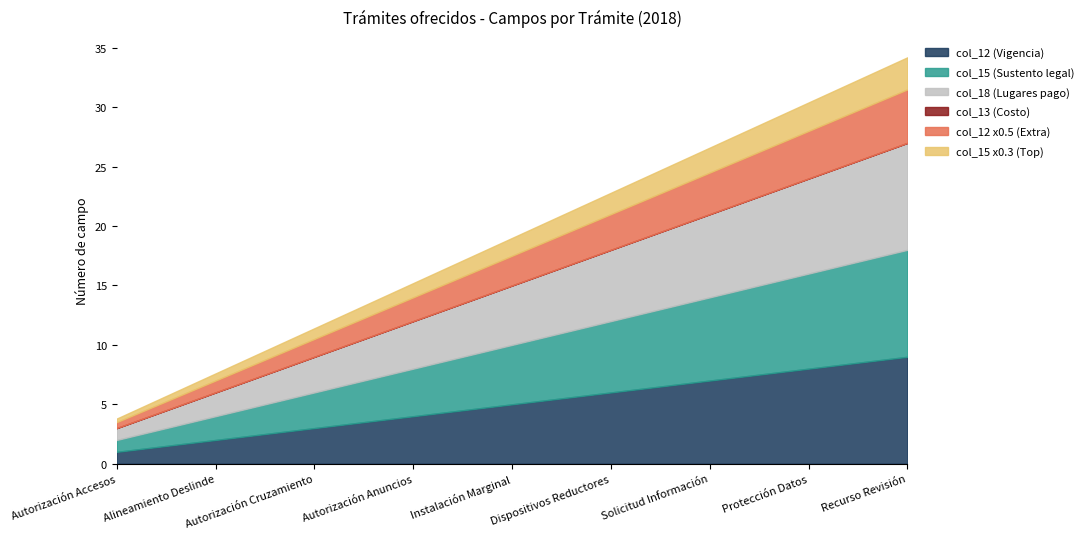

At which category is the sum across all series the highest?

Recurso Revisión